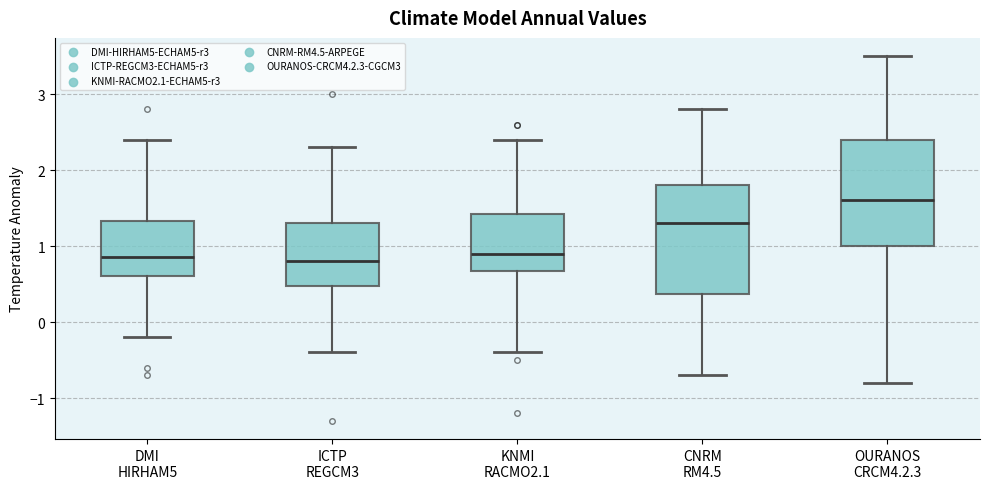

Reading left to right, read every box against the y-axis: the position of its median line, the range the box covers, and the ends of its whiskers. The values are not printed on the chart, so give them approximately, as read against the axis.

DMI HIRHAM5: median 0.9, box 0.6 to 1.3, whiskers -0.2 to 2.4
ICTP REGCM3: median 0.8, box 0.5 to 1.3, whiskers -0.4 to 2.3
KNMI RACMO2.1: median 0.9, box 0.7 to 1.4, whiskers -0.4 to 2.4
CNRM RM4.5: median 1.3, box 0.4 to 1.8, whiskers -0.7 to 2.8
OURANOS CRCM4.2.3: median 1.6, box 1.0 to 2.4, whiskers -0.8 to 3.5